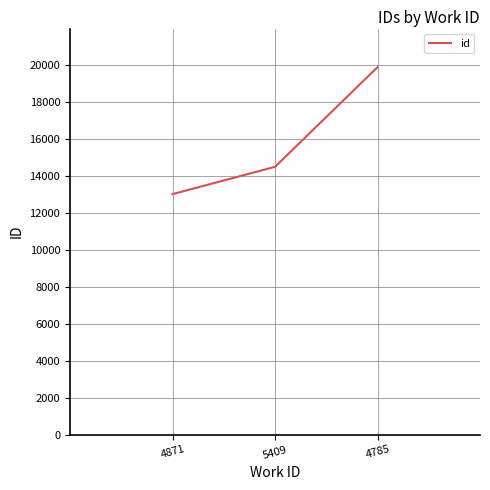

How many values are below 14509?

1